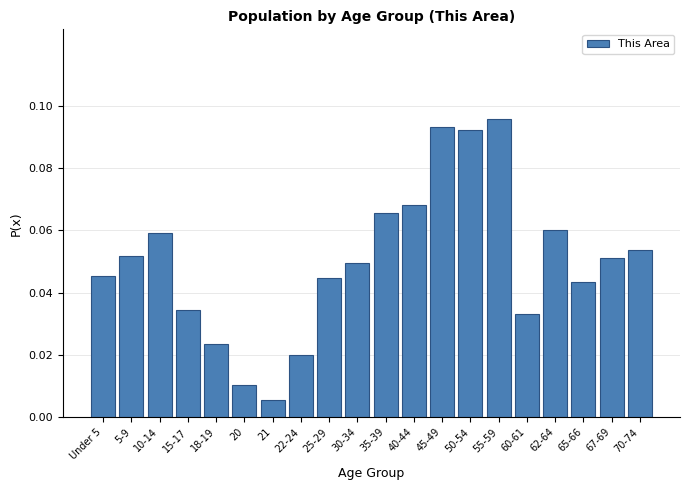

What position from the right is 60-61?

5